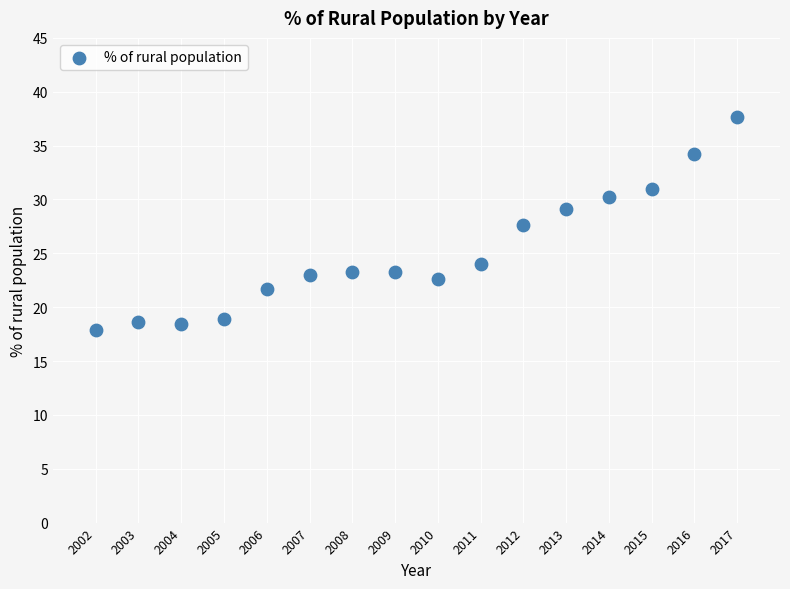

What is the range of Y values (max minus min)?

19.8